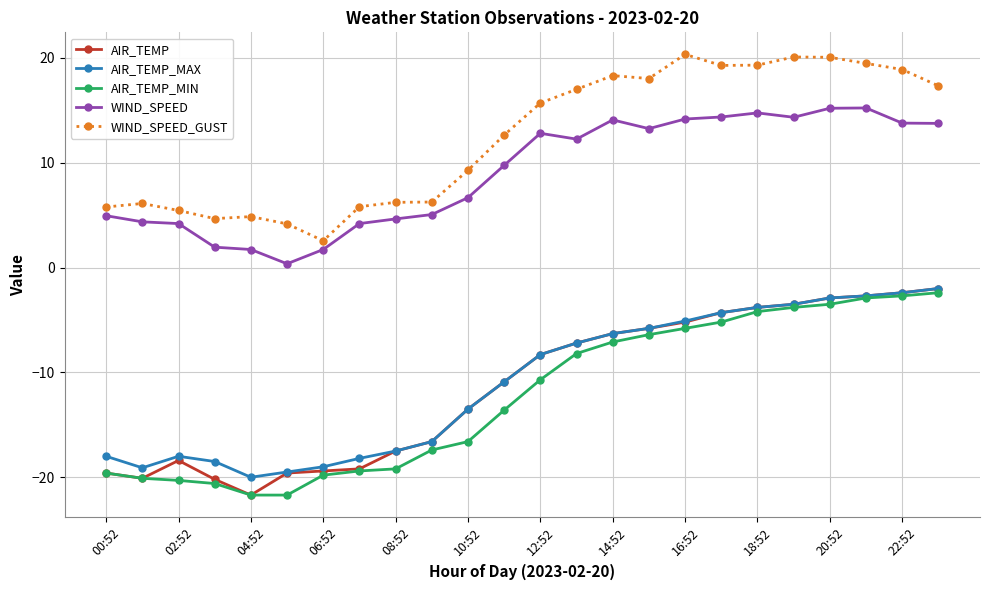

True or false: WIND_SPEED_GUST and WIND_SPEED intersect in this chart.

False